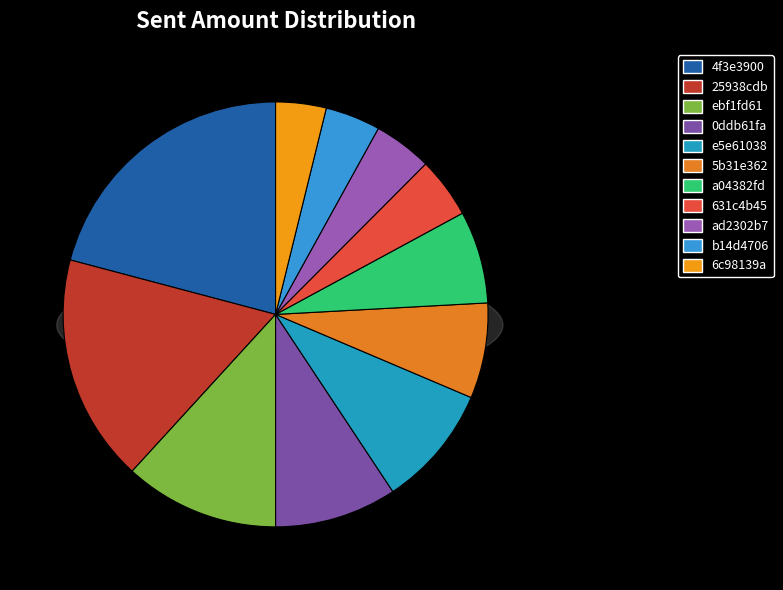

How much of the chart is everything except 631c4b4577185406?

95.4%